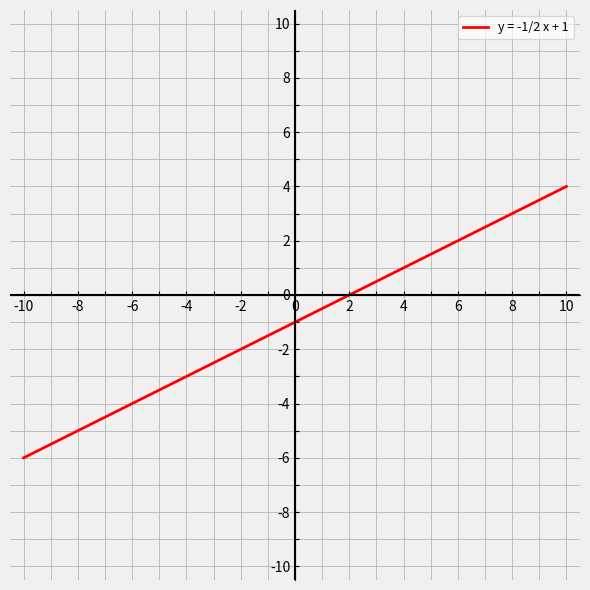

Is this an area chart (filled region under the line)?

No